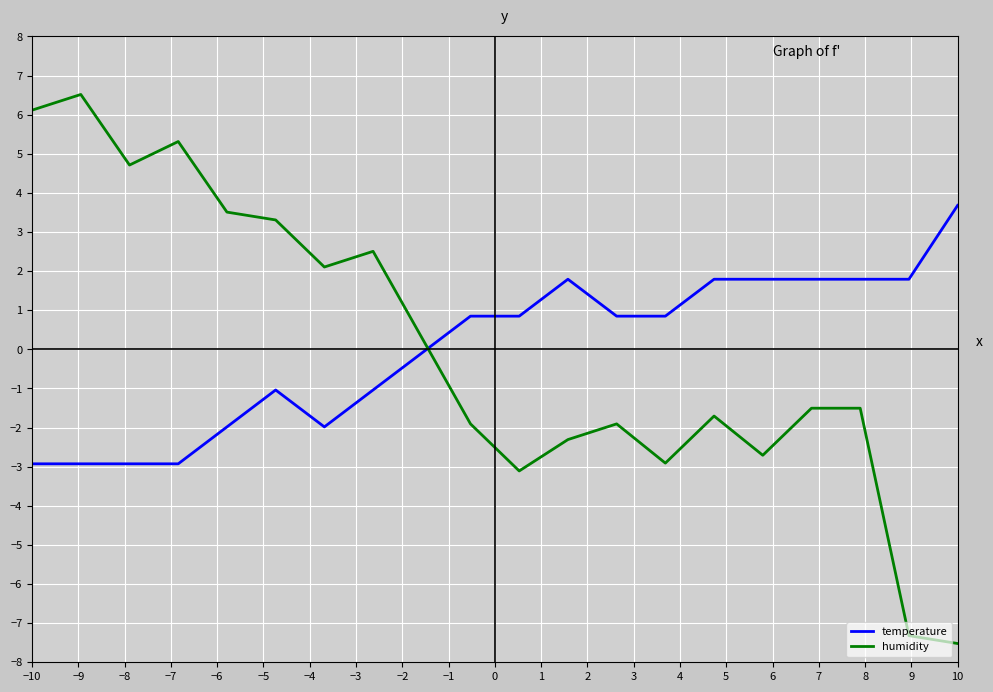

Which series has the widest spread of values?

humidity